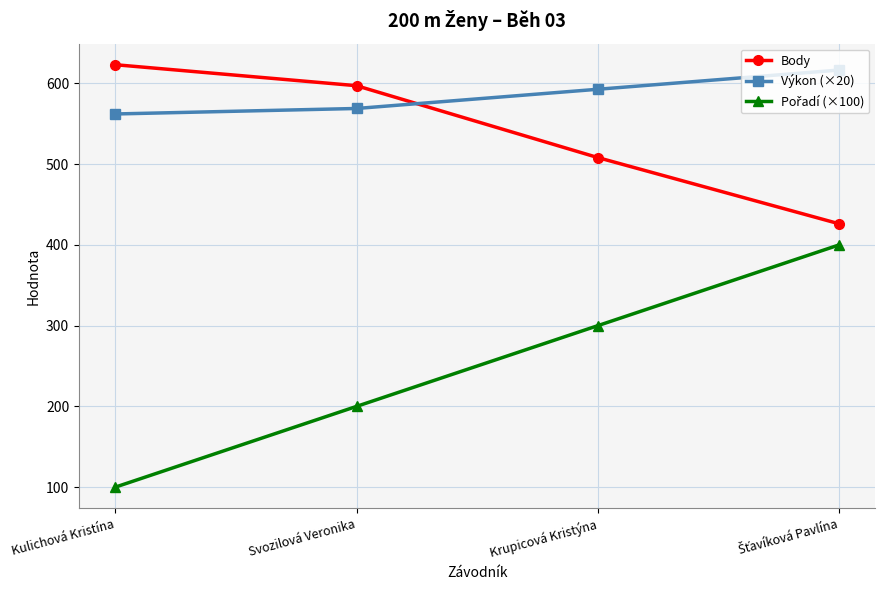

How many intersections are there between Body and Výkon (×20)?

1